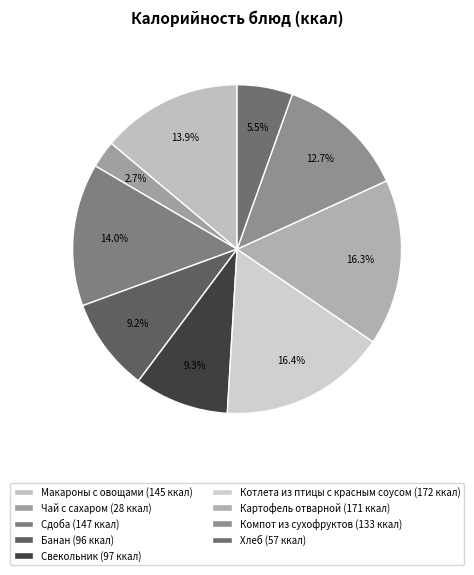

To the nearest percent, what percentage of the pie is Картофель отварной?

16%